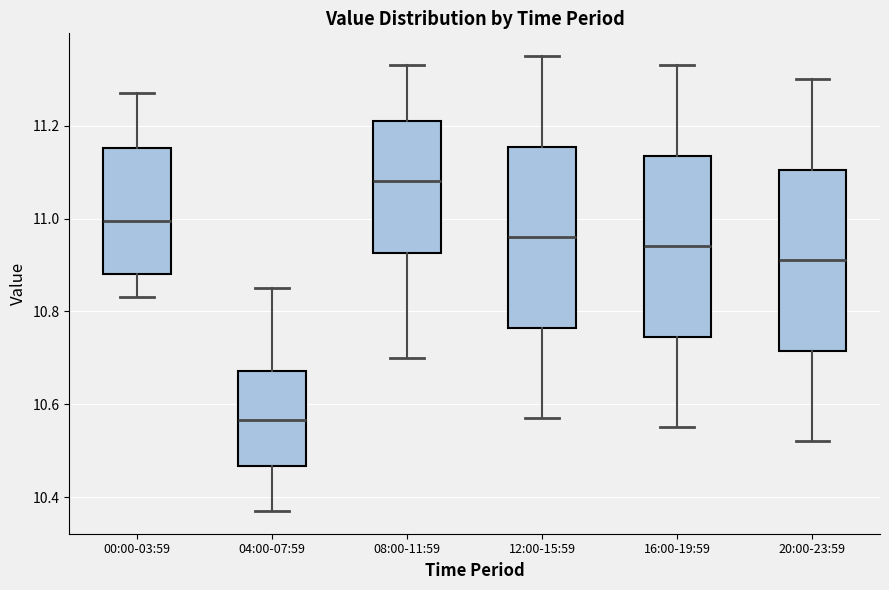

Where does the upper whisker of the box for 12:00-15:59 end on the y-axis? The values are not printed on the chart, so give them approximately, as read against the axis.

11.36